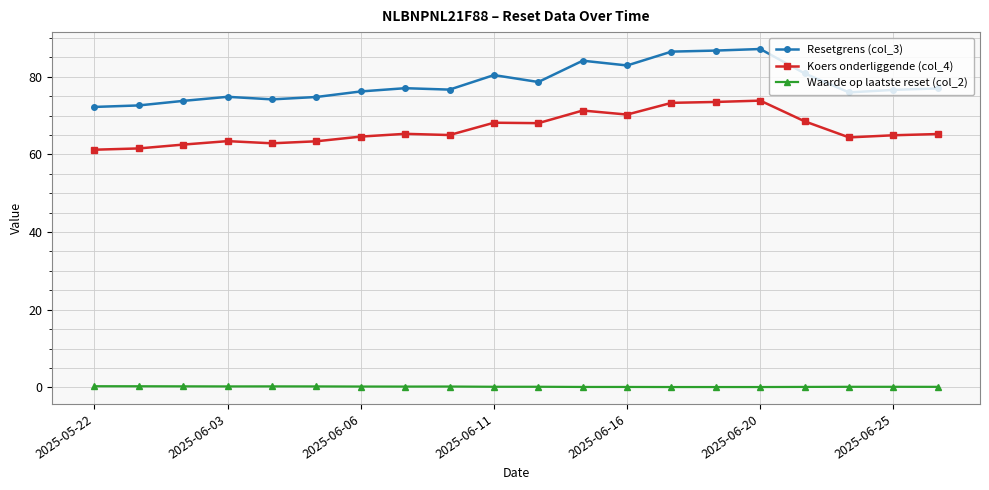

What are all the series names shown in the legend?

Resetgrens (col_3), Koers onderliggende (col_4), Waarde op laatste reset (col_2)